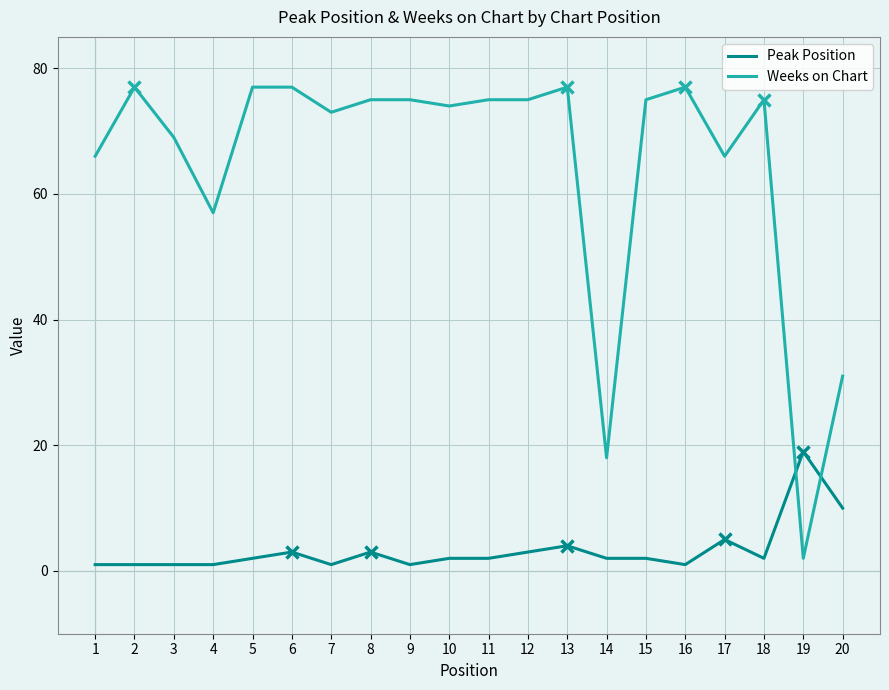

What are all the series names shown in the legend?

Peak Position, Weeks on Chart